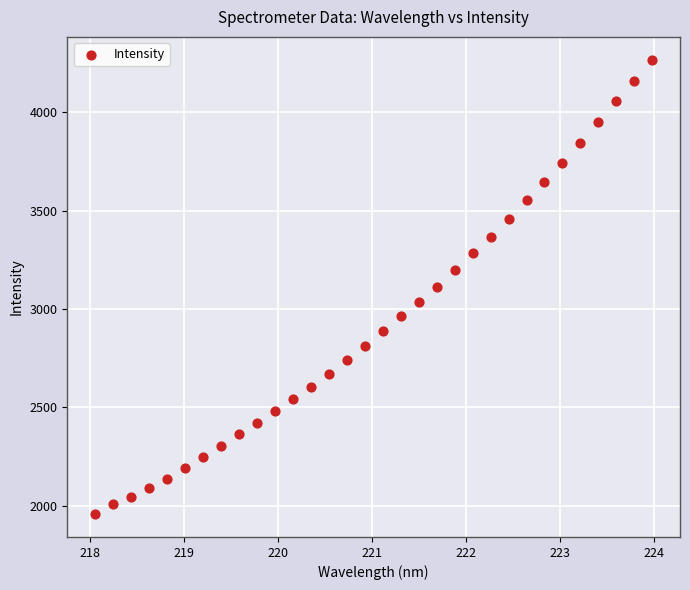

What is the range of Y values (max minus min)?

2312.8